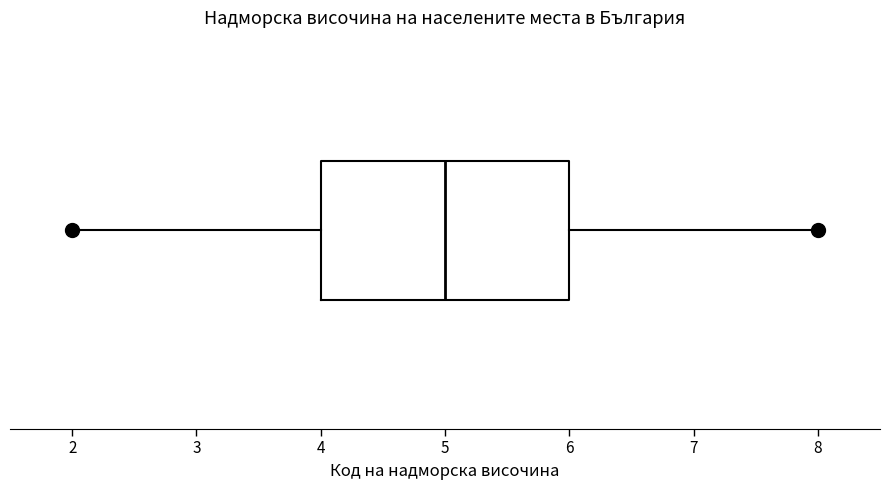

Read this box plot against the x-axis: the position of the median line, the range covered by the box, and the ends of both whiskers. The values are not printed on the chart, so give them approximately, as read against the axis.

median 5, box 4 to 6, whiskers 2 to 8